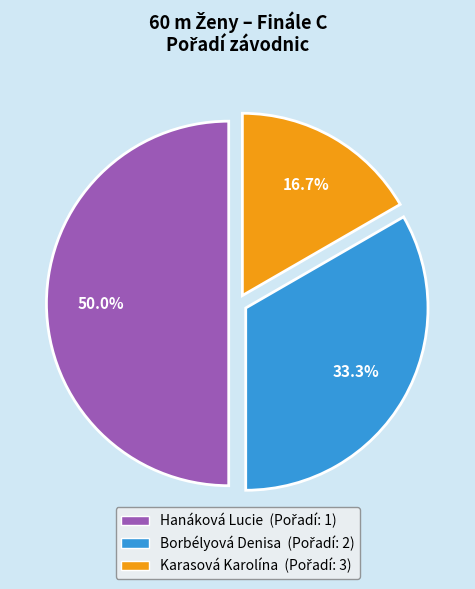

To the nearest percent, what is the combined percentage of Hanáková Lucie and Borbélyová Denisa?

83%